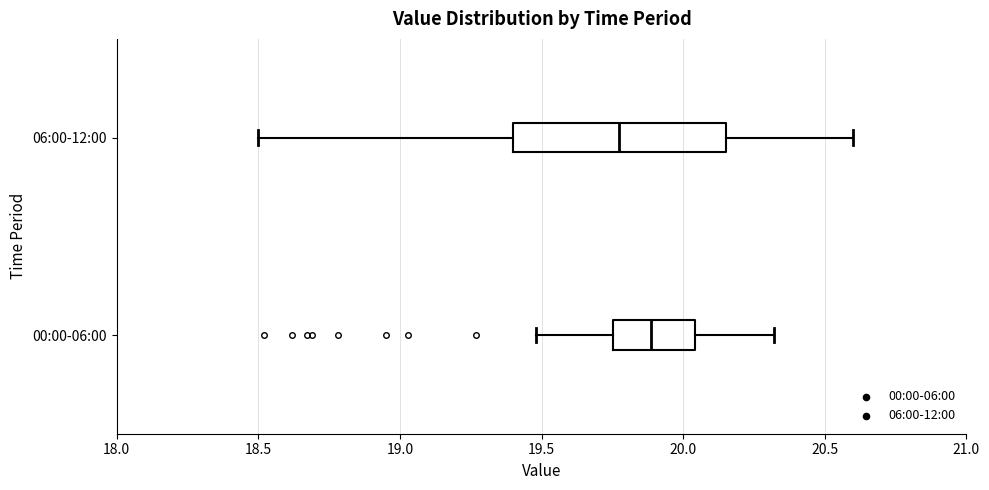

Which box is the widest, from its left edge to its right edge?

06:00-12:00